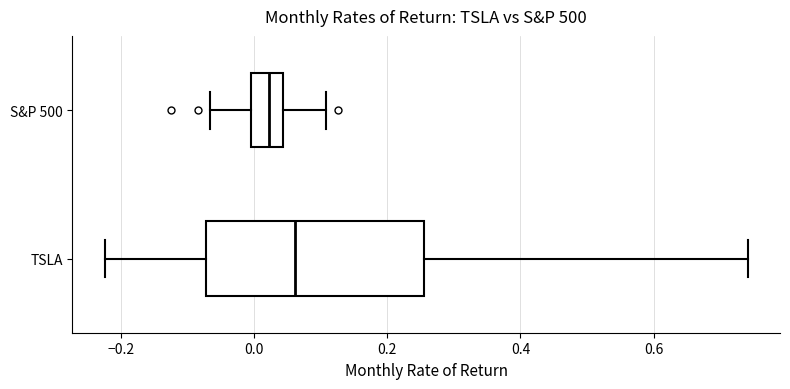

Which box has the furthest to the left median line?

S&P 500